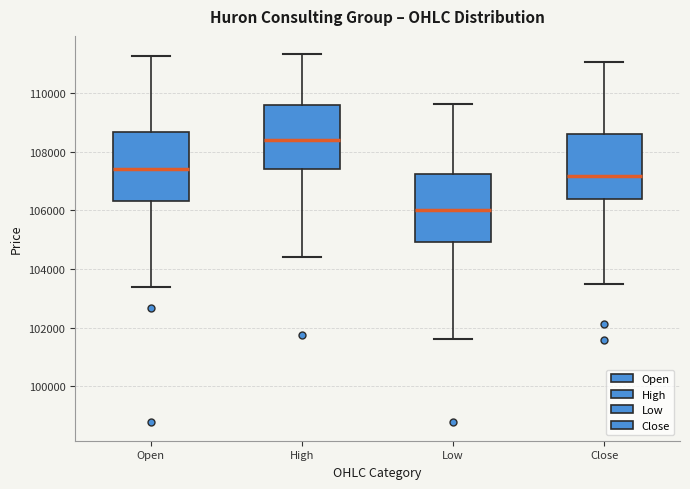

Reading left to right, read every box against the y-axis: the position of its median line, the range the box covers, and the ends of its whiskers. The values are not printed on the chart, so give them approximately, as read against the axis.

Open: median 107400, box 106400 to 108600, whiskers 103400 to 111200
High: median 108400, box 107400 to 109600, whiskers 104400 to 111400
Low: median 106000, box 105000 to 107200, whiskers 101600 to 109600
Close: median 107200, box 106400 to 108600, whiskers 103400 to 111000